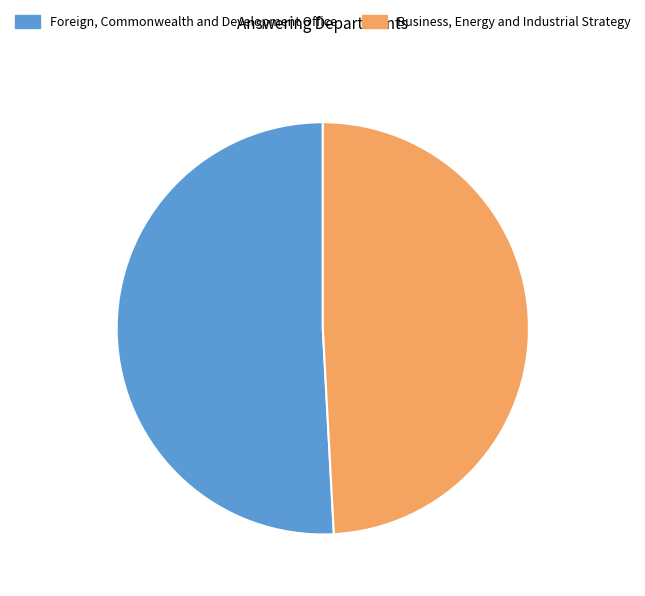

How many segments does this pie chart have?

2